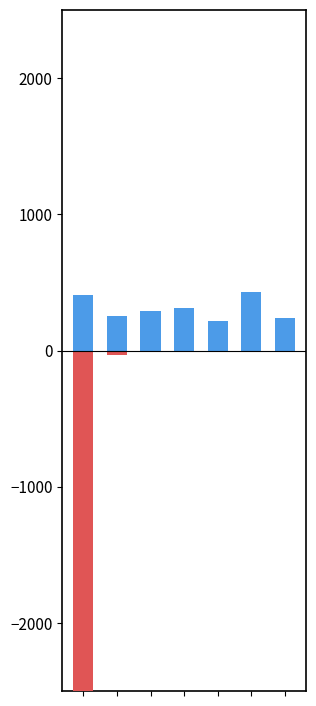

True or false: sent amount has a value of -6250.3 at 6.

False